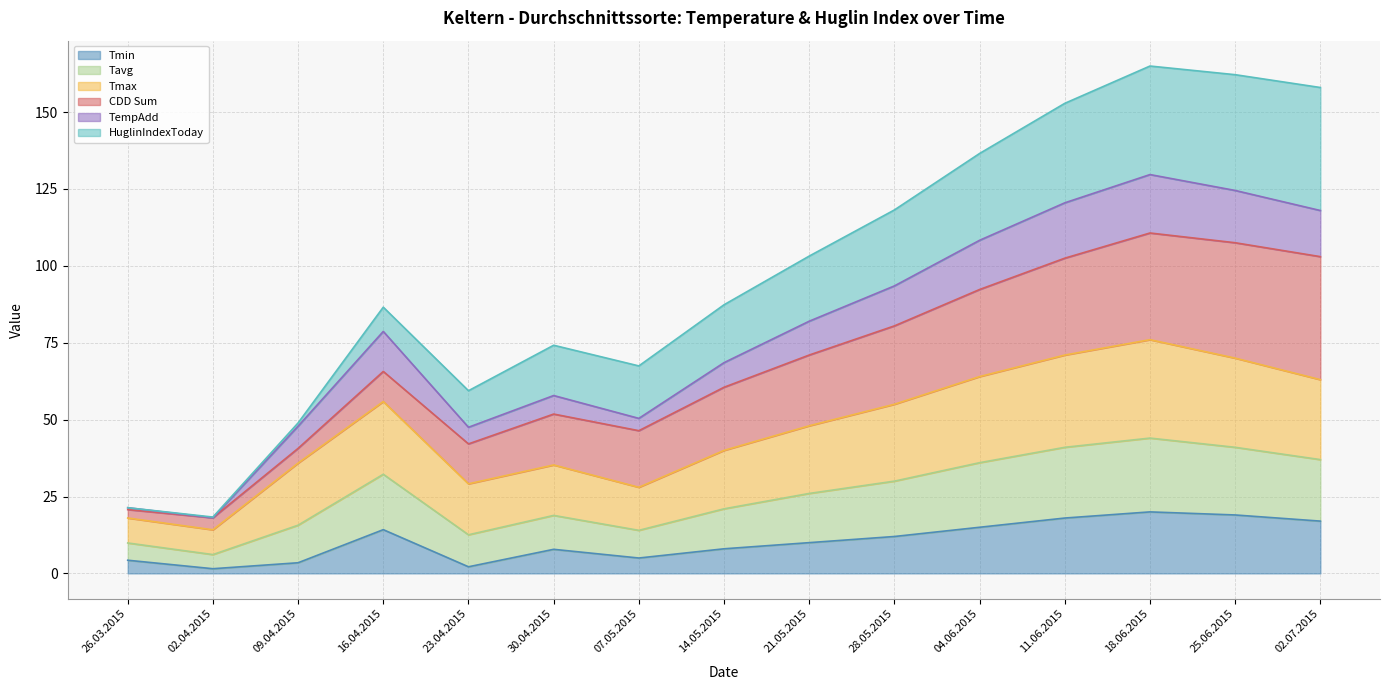

List the labels in order of Tmin value, largest first.

18.06.2015, 25.06.2015, 11.06.2015, 02.07.2015, 04.06.2015, 16.04.2015, 28.05.2015, 21.05.2015, 14.05.2015, 30.04.2015, 07.05.2015, 26.03.2015, 09.04.2015, 23.04.2015, 02.04.2015